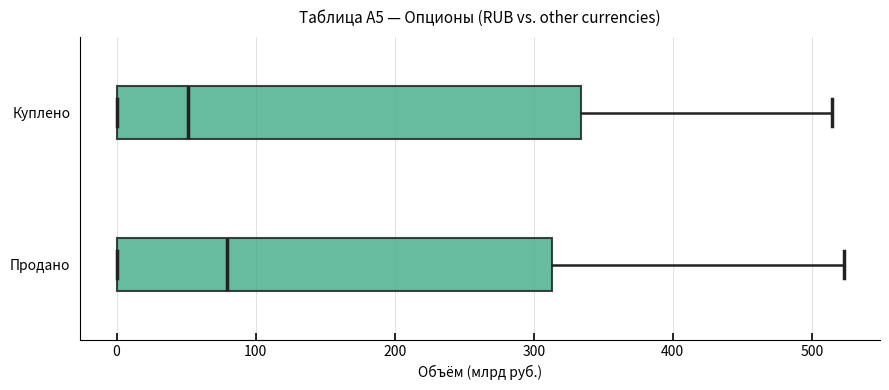

Where is the right edge of the box for Продано on the x-axis? The values are not printed on the chart, so give them approximately, as read against the axis.

310